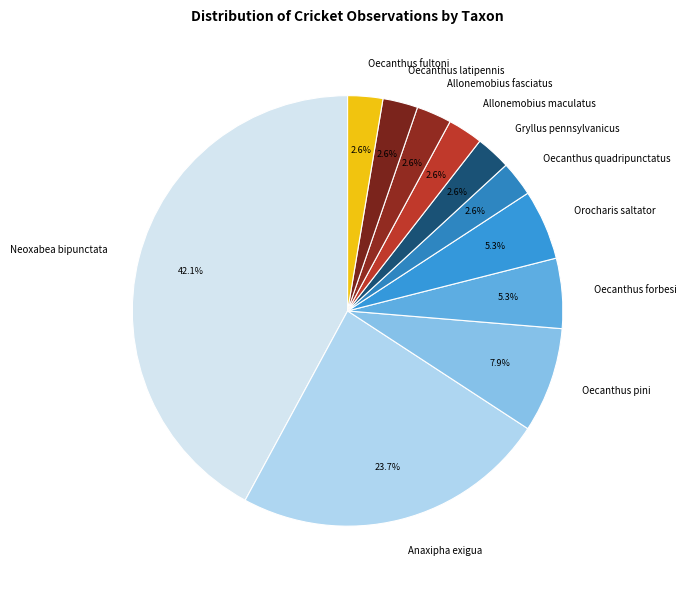

To the nearest percent, what is the combined percentage of Allonemobius fasciatus and Oecanthus fultoni?

5%